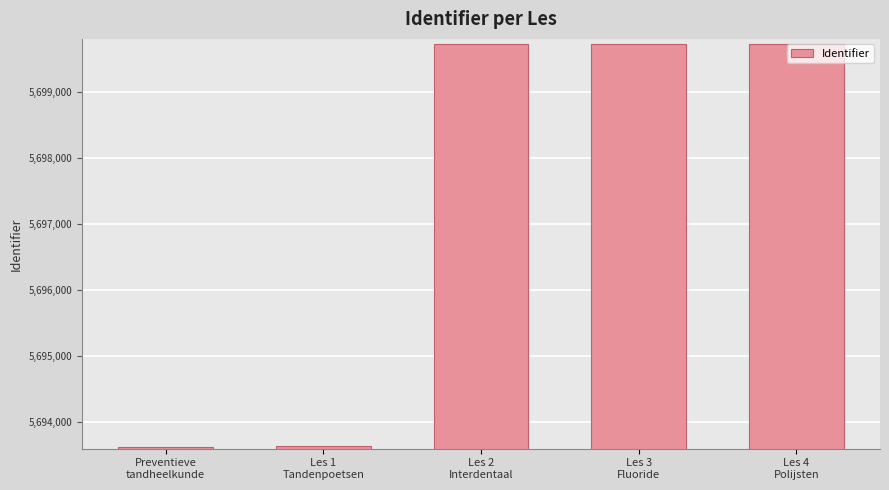

What is the value of the 4th bar from the left?

5699726